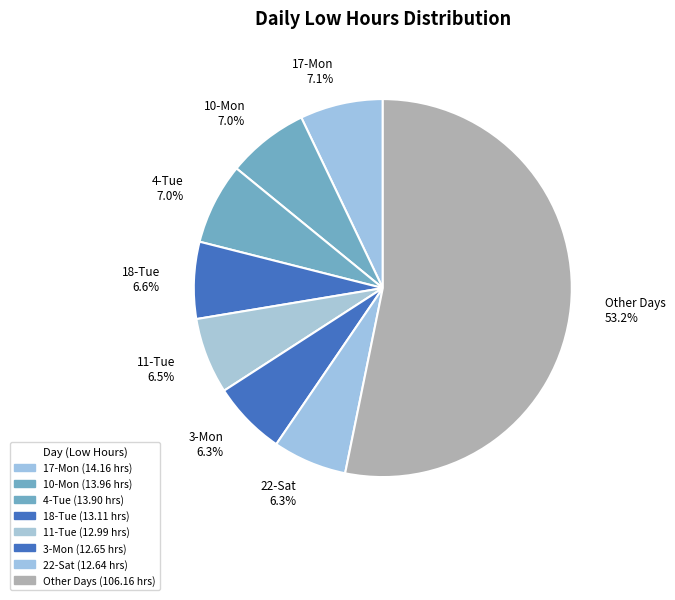

How many segments does this pie chart have?

8